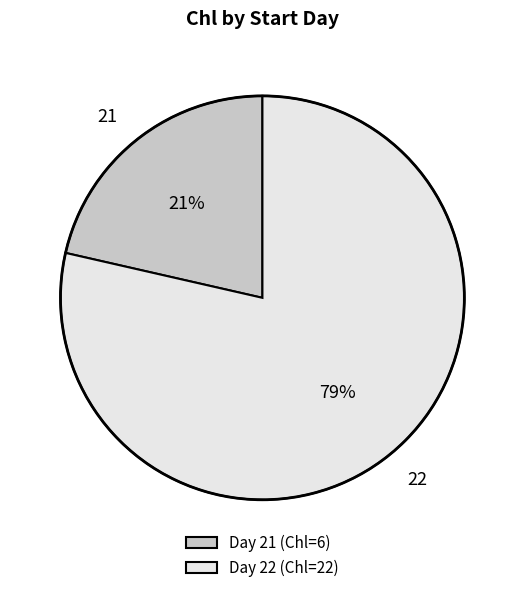

What is the majority slice?

Day 22 (Chl=22)